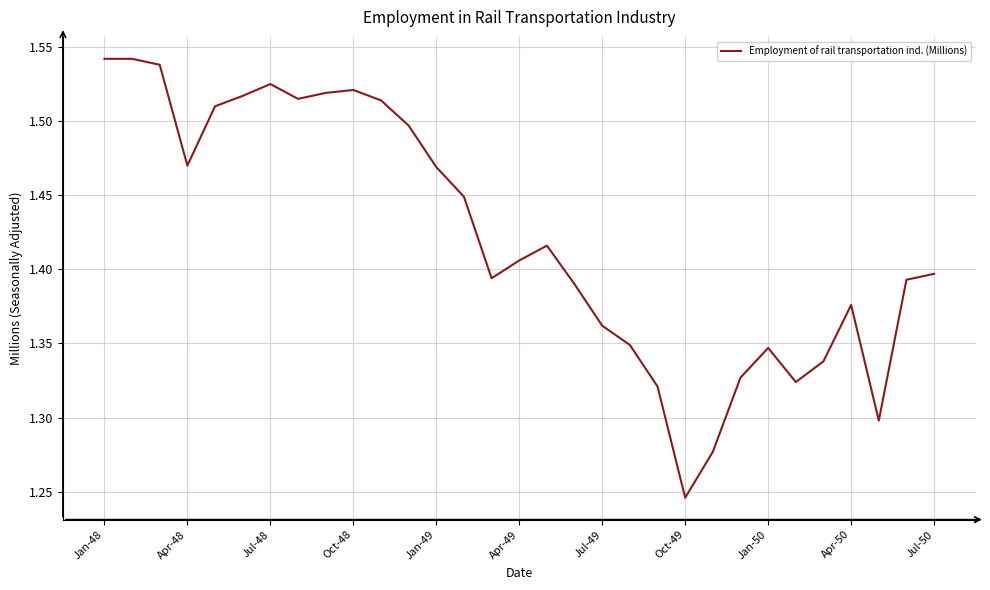

The chart shows a value of 0.6 at Jan-49. True or false?

False